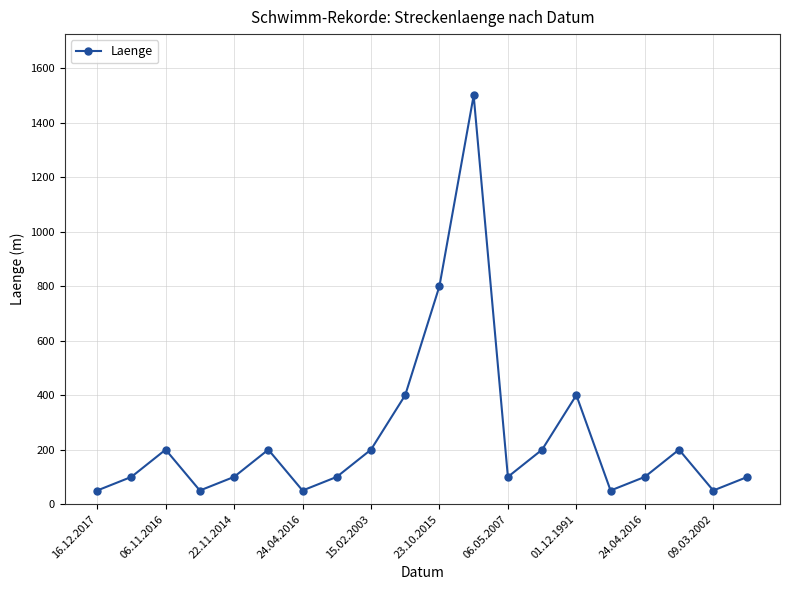

What is the value of the 7th point from the left?

50